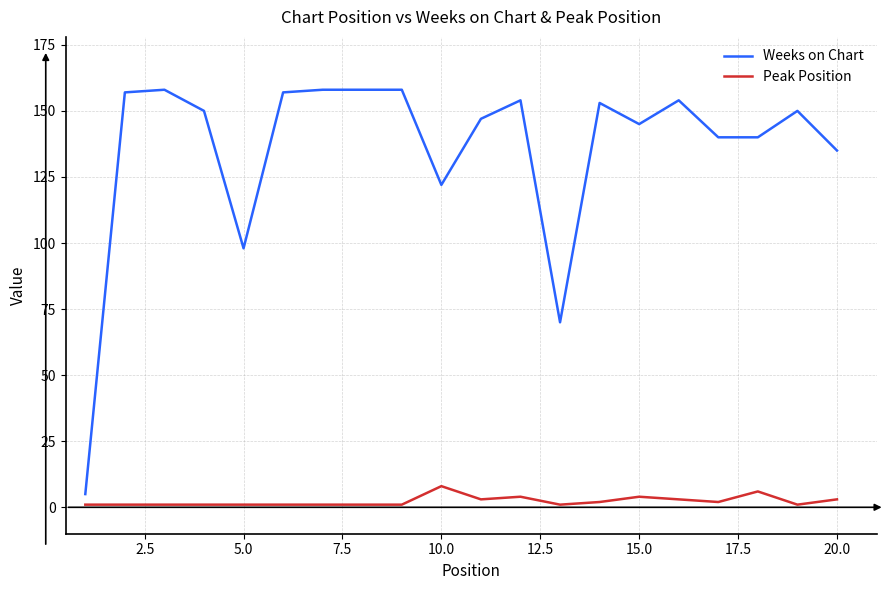

Which series has the largest range (max minus min)?

Weeks on Chart